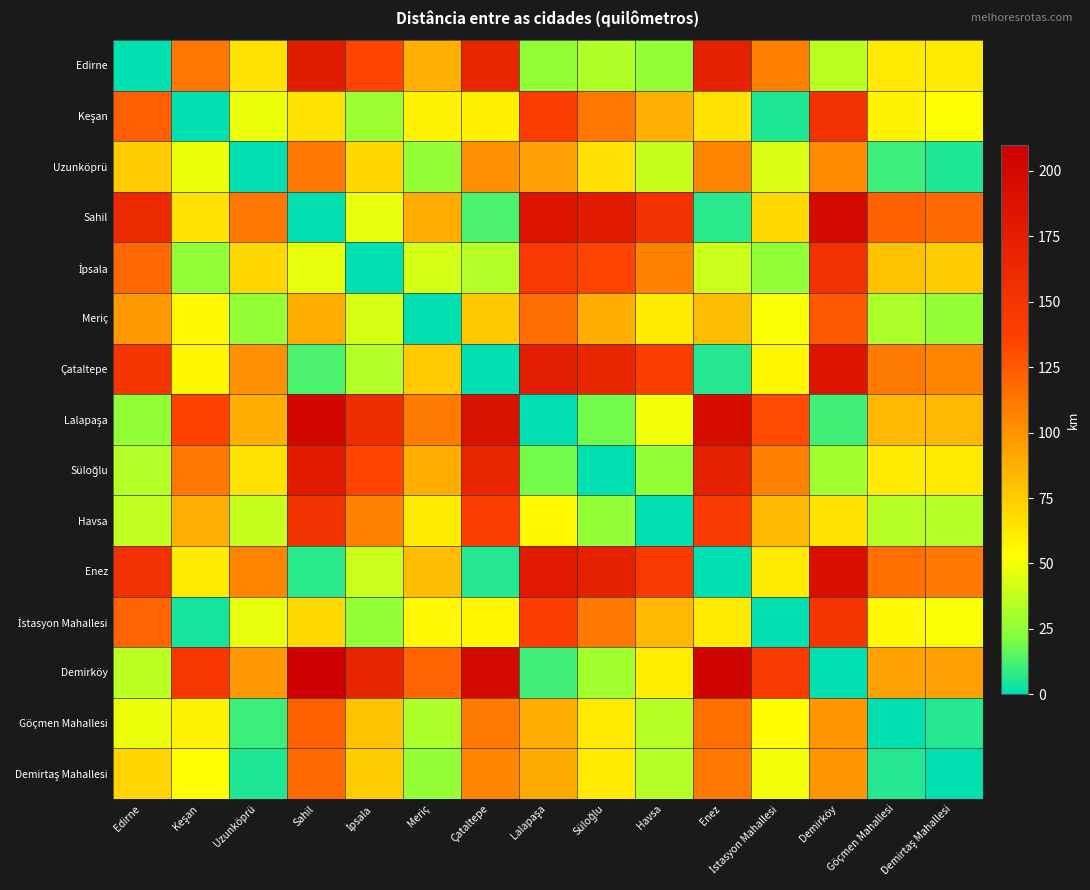

Which has a higher value, Edirne or Uzunköprü?

Uzunköprü